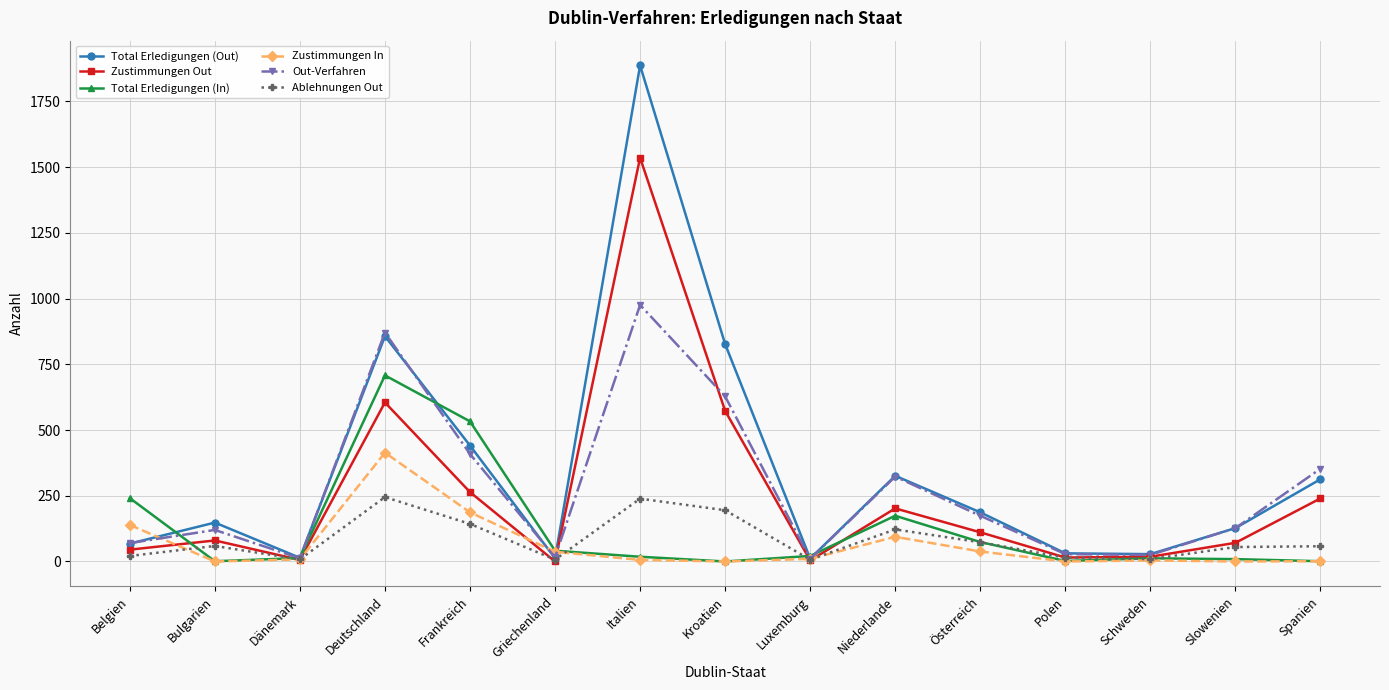

Is it true that Zustimmungen In equals 139 at Belgien?

True